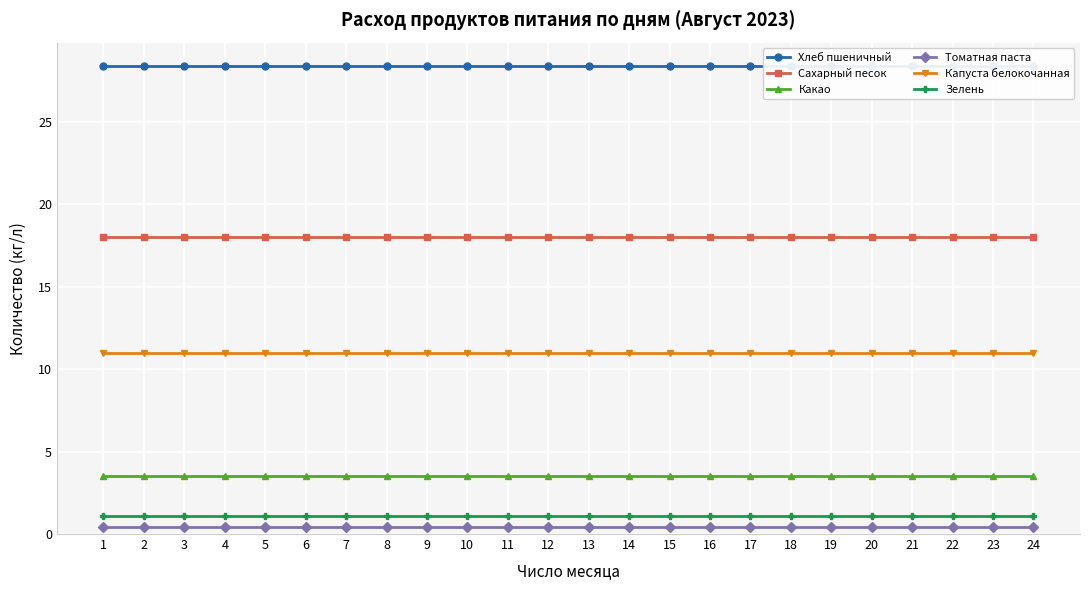

True or false: Какао and Зелень intersect in this chart.

False